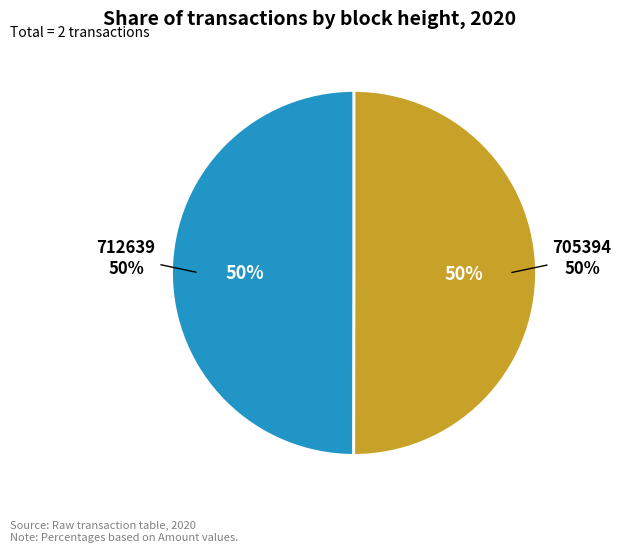

To the nearest percent, what portion does 705394 represent?

50%